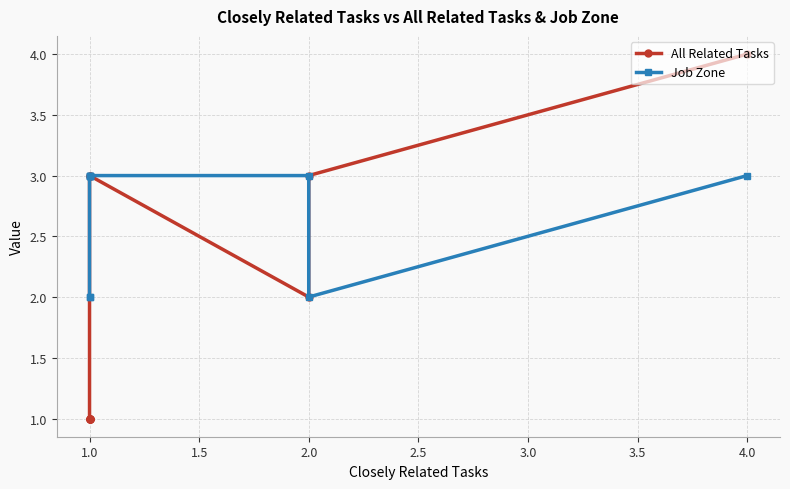

Reading left to right, list all the values displayed in this chart.

All Related Tasks: 4	3	2	3	3	1	1	1	1	1
Job Zone: 3	2	3	3	3	3	3	3	2	2